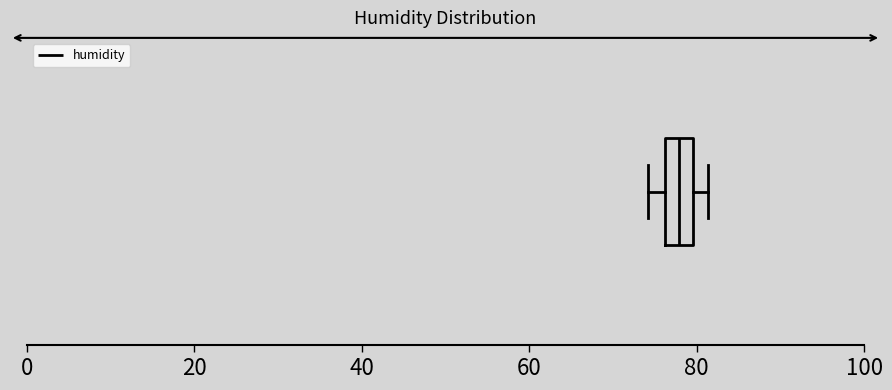

Transcribe this box plot: give where the median line is, the range the box spans, and where the two whiskers end, as read against the x-axis. The values are not printed on the chart, so give them approximately, as read against the axis.

median 78, box 76 to 80, whiskers 74 to 82